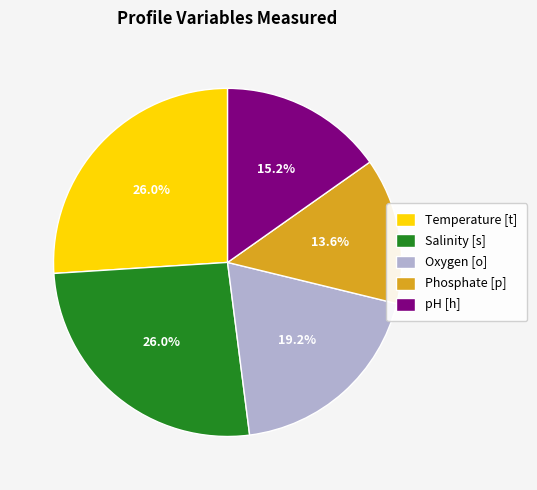

Is Temperature [t] the majority of the pie?

No